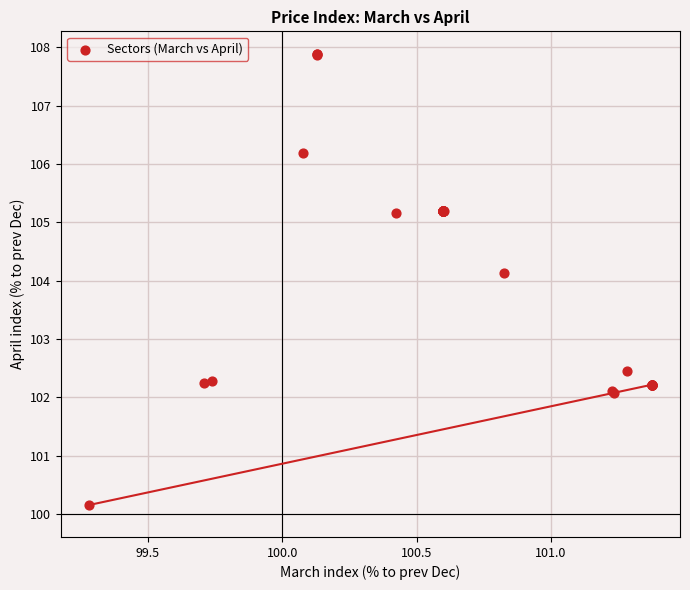

What Y value in the scatter plot is closest to 104?

104.1